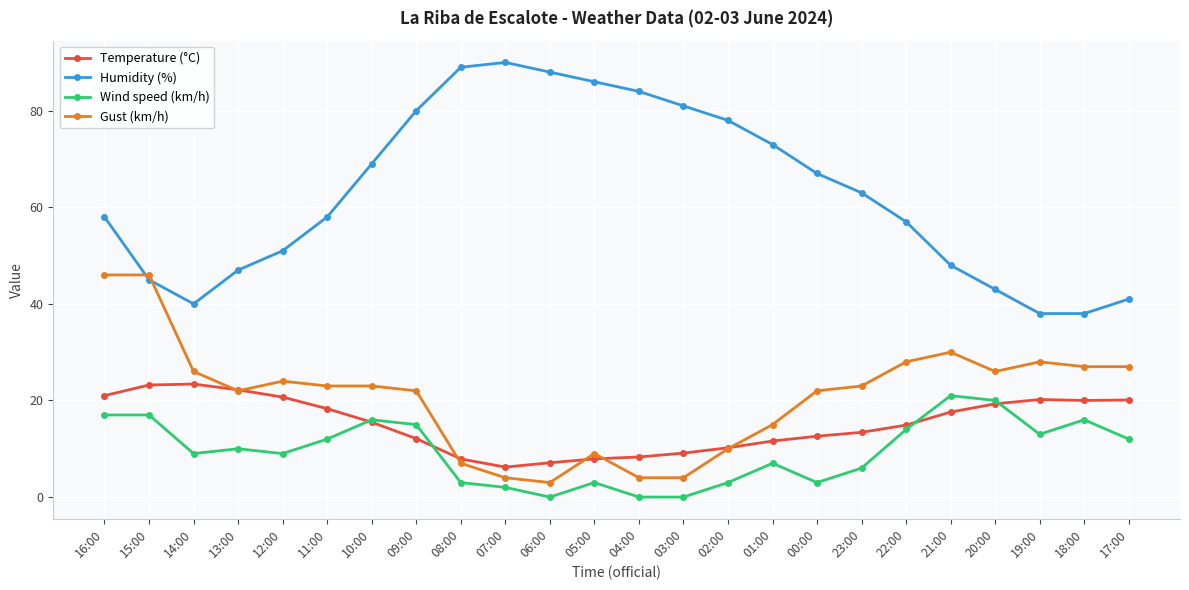

What is the greatest value displayed?

90.0